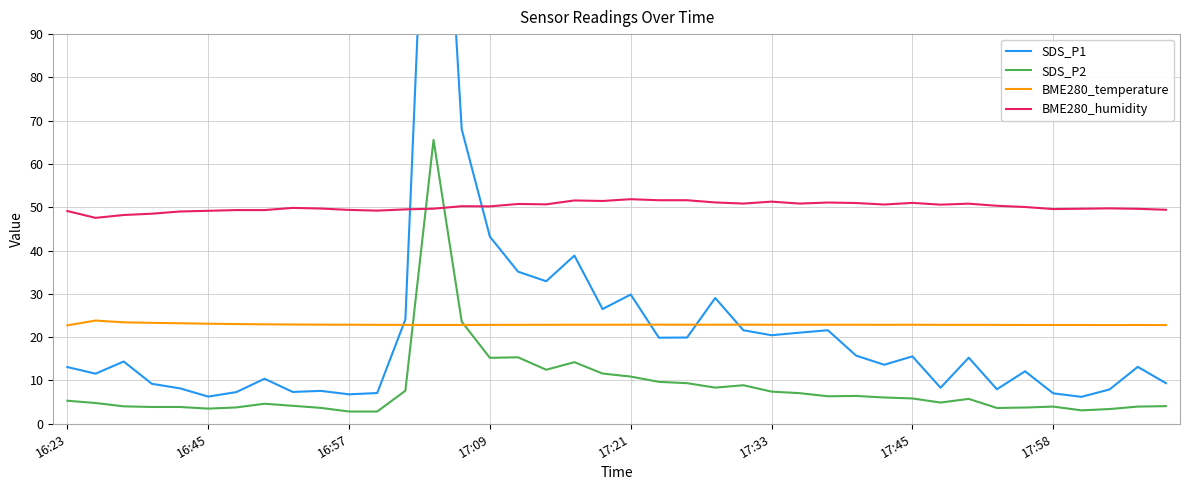

What is the difference between the maximum and minimum values in the SDS_P1 series?

171.4